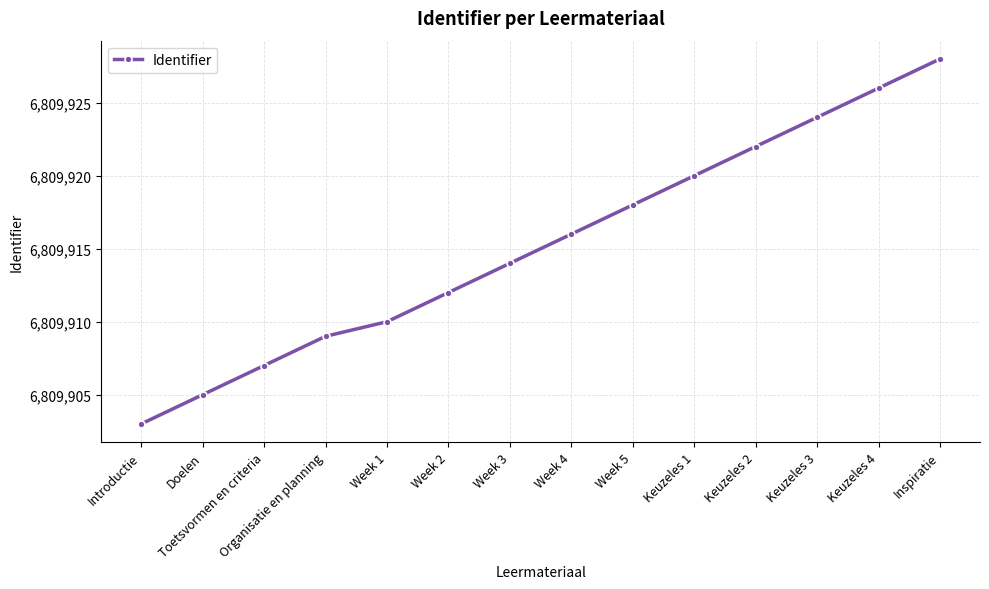

Reading left to right, extract all data points from this chart.

6809903	6809905	6809907	6809909	6809910	6809912	6809914	6809916	6809918	6809920	6809922	6809924	6809926	6809928